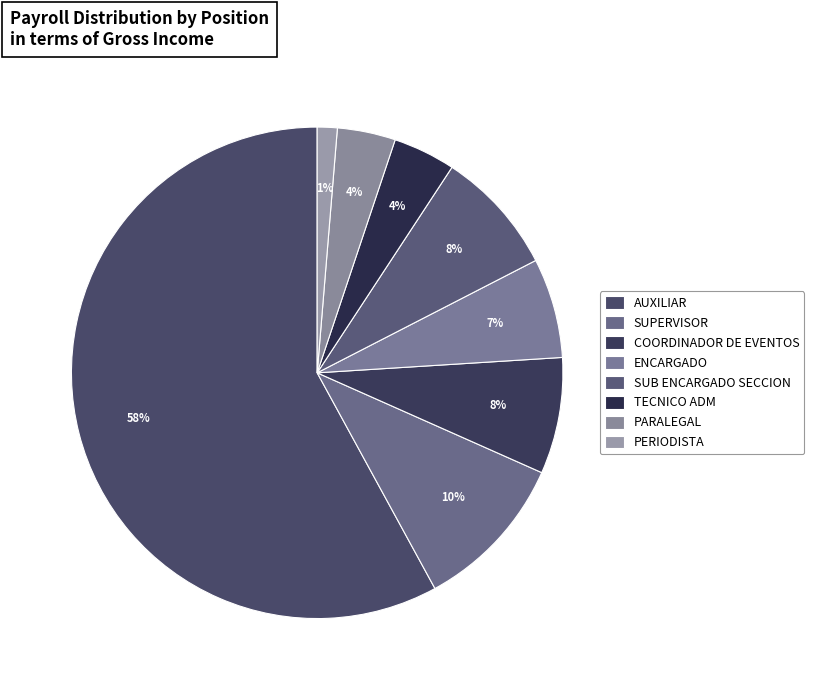

To the nearest percent, what is the average slice percentage?

12%